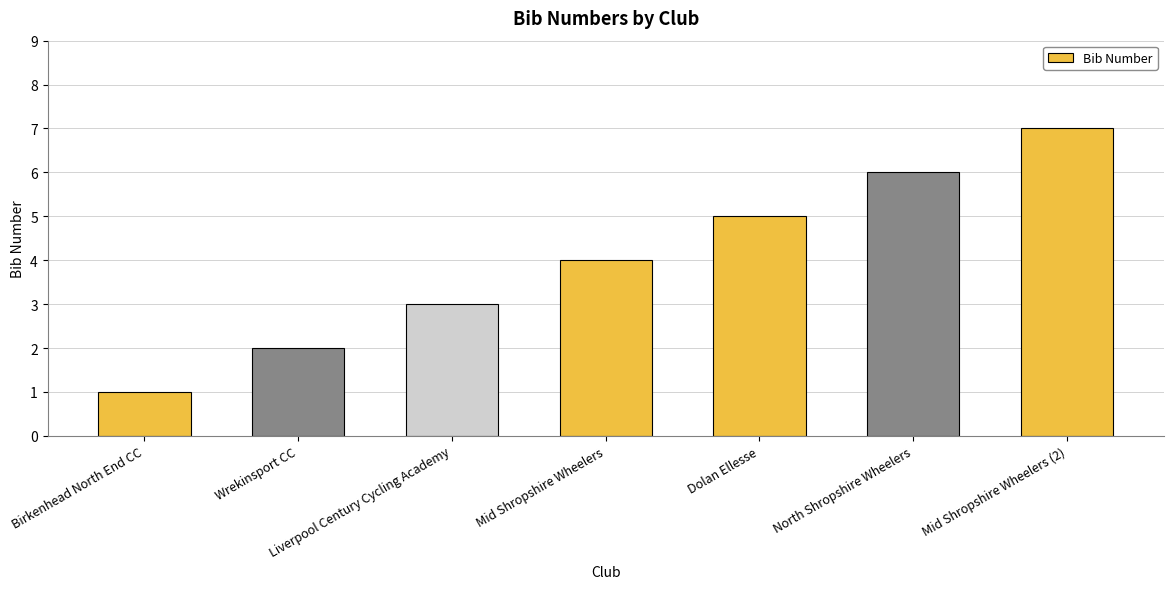

Does the chart contain any negative values?

No